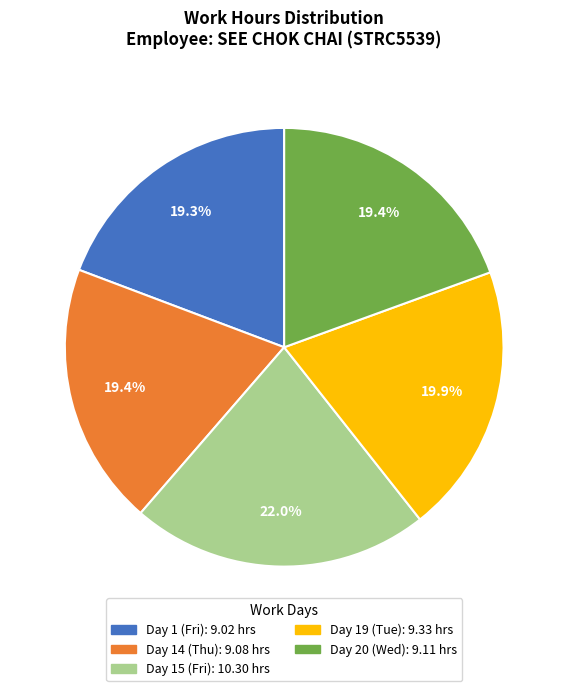

Does any single category account for the majority?

No